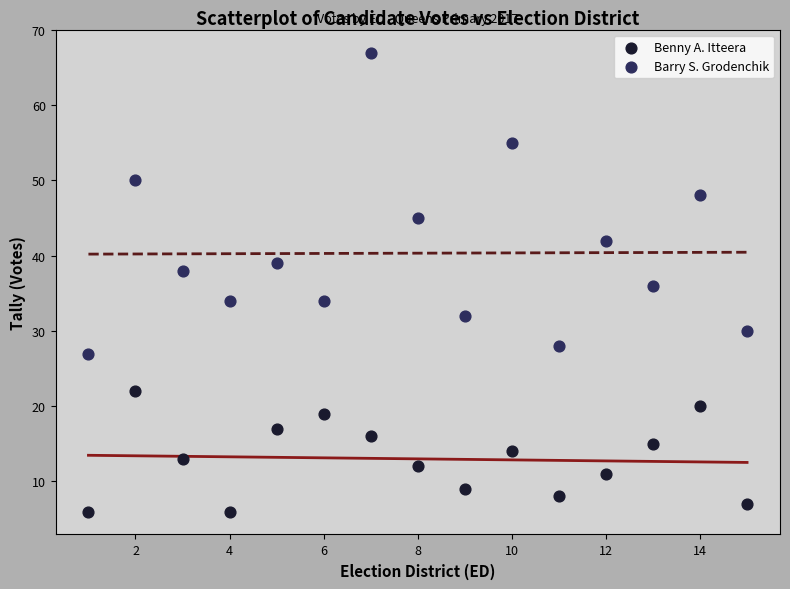

In the Barry S. Grodenchik series, what Y value is closest to 47?

48